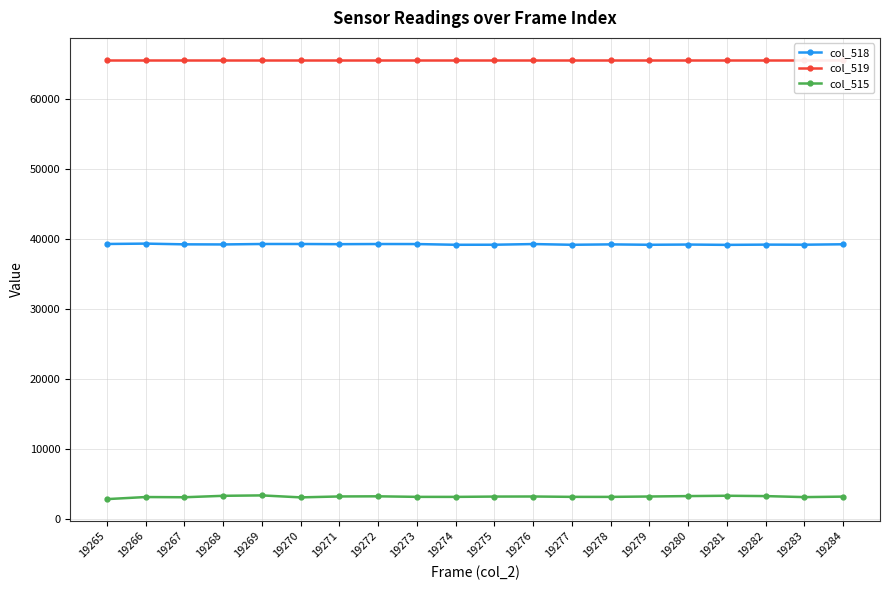

The col_515 series shows 3228 at 19273. True or false?

True